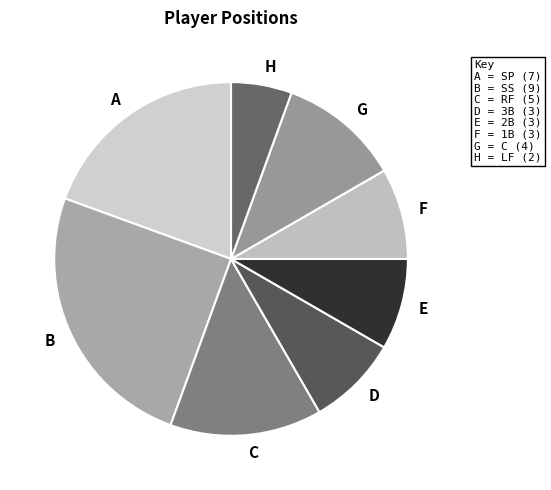

What is the smallest slice in the pie chart?

H = LF